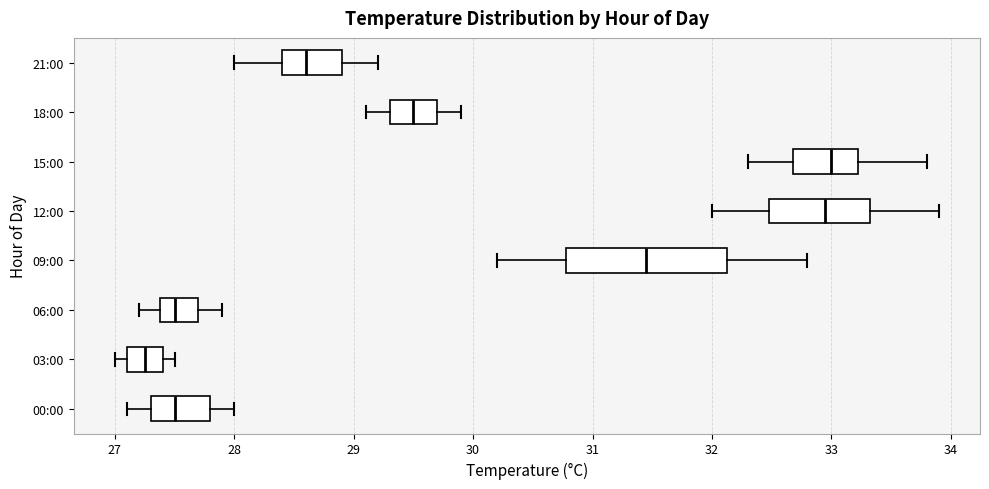

Reading bottom to top, transcribe this box plot: for each box, give where its median line is, the range the box spans, and where its two whiskers end, as read against the x-axis. The values are not printed on the chart, so give them approximately, as read against the axis.

00:00: median 27.5, box 27.3 to 27.8, whiskers 27.1 to 28.0
03:00: median 27.3, box 27.1 to 27.4, whiskers 27.0 to 27.5
06:00: median 27.5, box 27.4 to 27.7, whiskers 27.2 to 27.9
09:00: median 31.5, box 30.8 to 32.1, whiskers 30.2 to 32.8
12:00: median 33.0, box 32.5 to 33.3, whiskers 32.0 to 33.9
15:00: median 33.0, box 32.7 to 33.2, whiskers 32.3 to 33.8
18:00: median 29.5, box 29.3 to 29.7, whiskers 29.1 to 29.9
21:00: median 28.6, box 28.4 to 28.9, whiskers 28.0 to 29.2